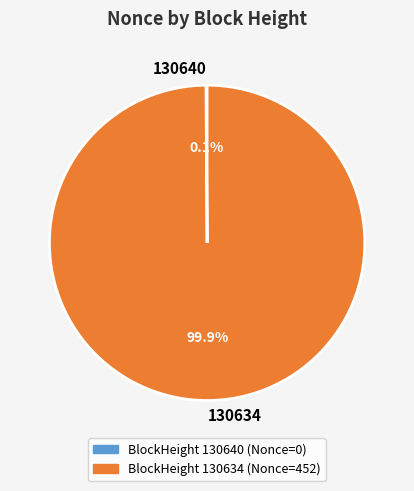

What is the largest slice in the pie chart?

130634